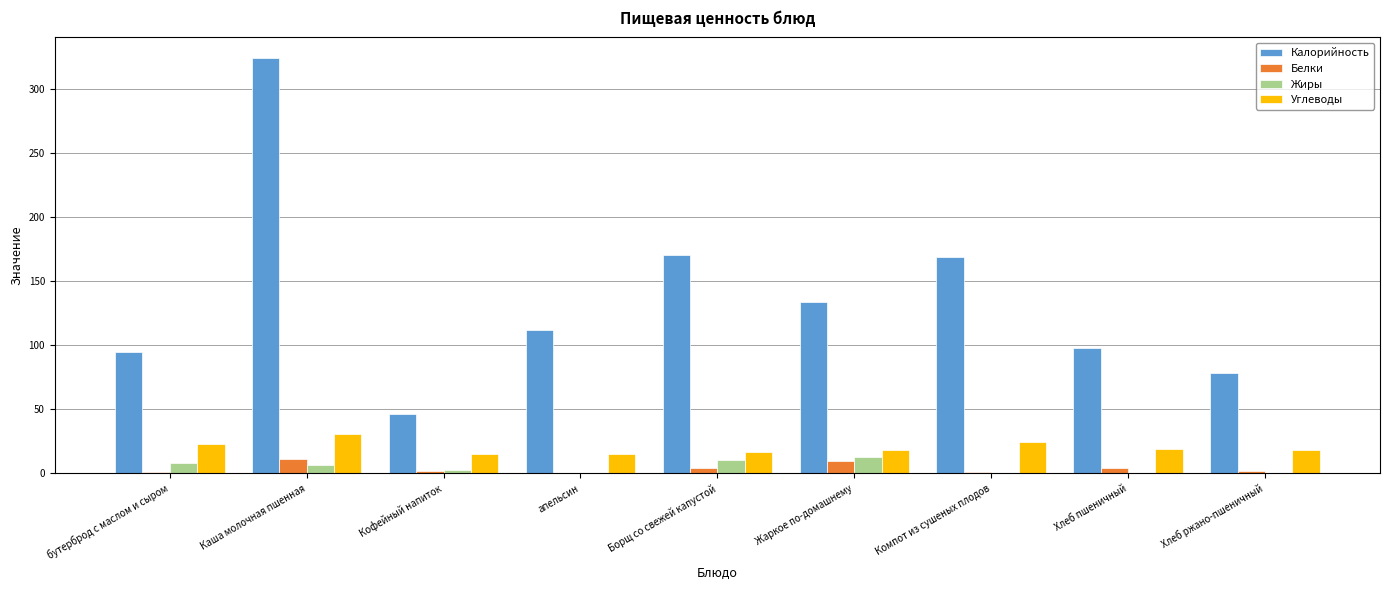

Is it true that Белки equals 9.7 at Жаркое по-домашнему?

True